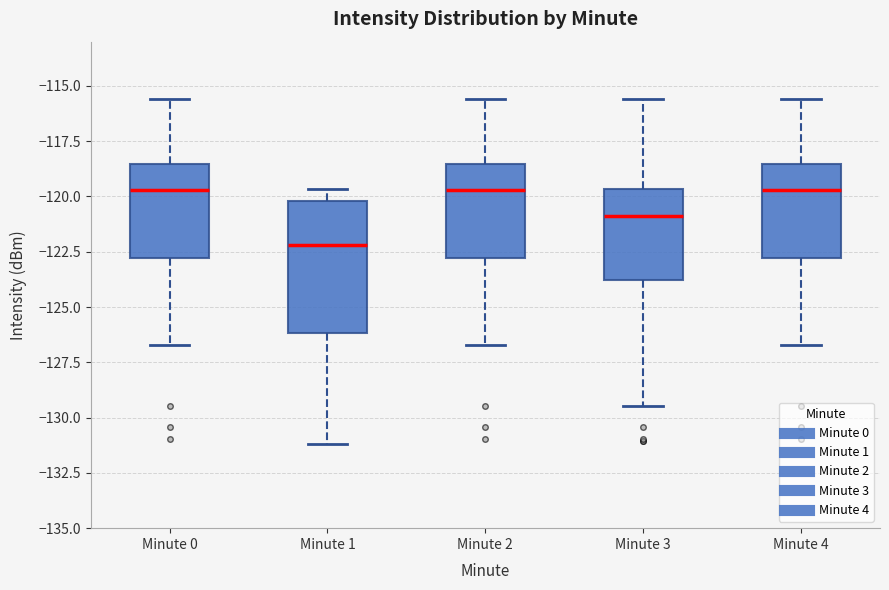

Which box has the lowest median line?

Minute 1